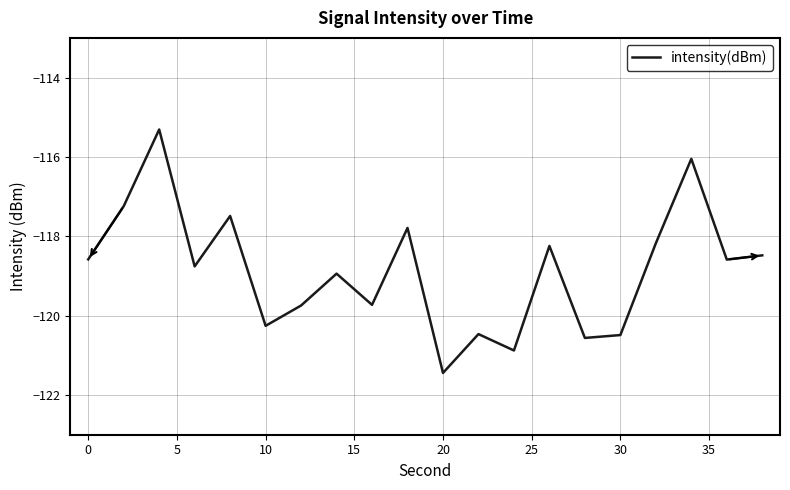

What is the greatest value displayed?

-115.3